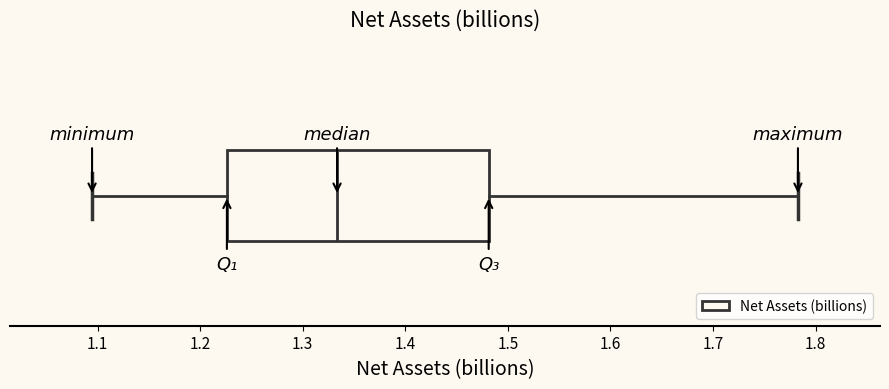

Read this box plot against the x-axis: the position of the median line, the range covered by the box, and the ends of both whiskers. The values are not printed on the chart, so give them approximately, as read against the axis.

median 1.33, box 1.23 to 1.48, whiskers 1.09 to 1.78